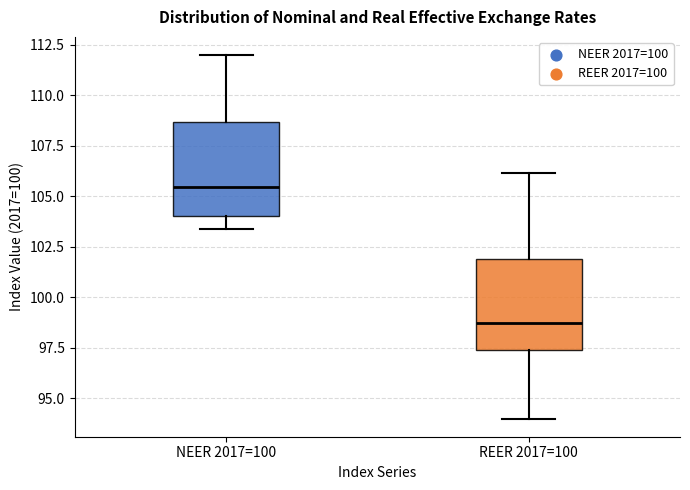

Where is the upper edge of the box for NEER 2017=100 on the y-axis? The values are not printed on the chart, so give them approximately, as read against the axis.

108.5